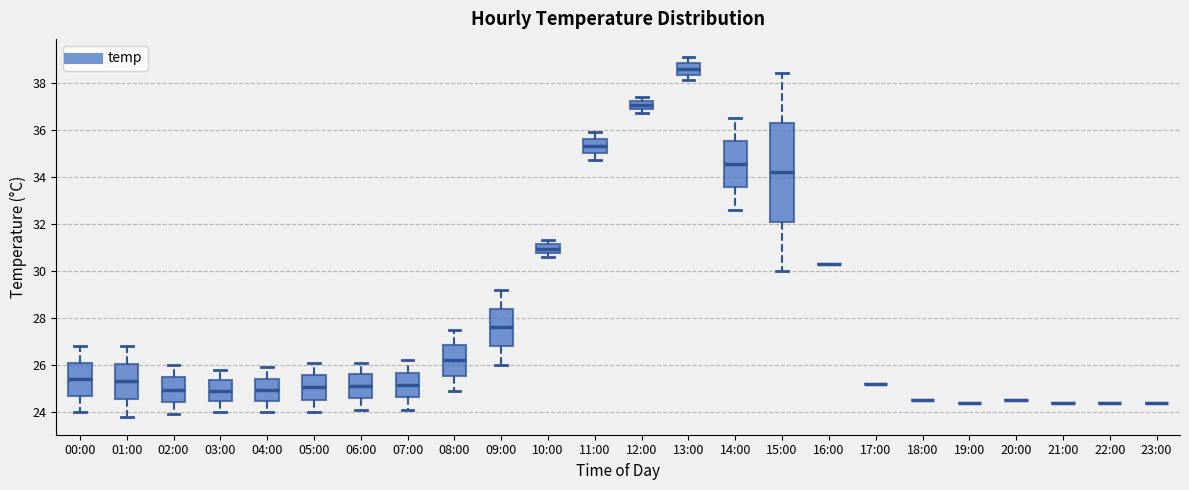

Reading left to right, transcribe this box plot: for each box, give where its median line is, the range the box spans, and where its two whiskers end, as read against the y-axis. The values are not printed on the chart, so give them approximately, as read against the axis.

00:00: median 25.4, box 24.8 to 26.2, whiskers 24.0 to 26.8
01:00: median 25.4, box 24.6 to 26.0, whiskers 23.8 to 26.8
02:00: median 25.0, box 24.4 to 25.4, whiskers 24.0 to 26.0
03:00: median 25.0, box 24.4 to 25.4, whiskers 24.0 to 25.8
04:00: median 25.0, box 24.4 to 25.4, whiskers 24.0 to 26.0
05:00: median 25.0, box 24.6 to 25.6, whiskers 24.0 to 26.2
06:00: median 25.2, box 24.6 to 25.6, whiskers 24.2 to 26.2
07:00: median 25.2, box 24.6 to 25.6, whiskers 24.2 to 26.2
08:00: median 26.2, box 25.6 to 26.8, whiskers 25.0 to 27.6
09:00: median 27.6, box 26.8 to 28.4, whiskers 26.0 to 29.2
10:00: median 31.0, box 30.8 to 31.2, whiskers 30.6 to 31.4
11:00: median 35.4, box 35.0 to 35.6, whiskers 34.8 to 36.0
12:00: median 37.0, box 36.8 to 37.2, whiskers 36.8 (just below the box's lower edge) to 37.4
13:00: median 38.6, box 38.4 to 38.8, whiskers 38.2 to 39.2
14:00: median 34.6, box 33.6 to 35.6, whiskers 32.6 to 36.6
15:00: median 34.2, box 32.2 to 36.4, whiskers 30.0 to 38.4
16:00: box collapsed to a line at 30.4, whiskers 30.4 to 30.4
17:00: box collapsed to a line at 25.2, whiskers 25.2 to 25.2
18:00: box collapsed to a line at 24.6, whiskers 24.6 to 24.6
19:00: box collapsed to a line at 24.4, whiskers 24.4 to 24.4
20:00: box collapsed to a line at 24.6, whiskers 24.6 to 24.6
21:00: box collapsed to a line at 24.4, whiskers 24.4 to 24.4
22:00: box collapsed to a line at 24.4, whiskers 24.4 to 24.4
23:00: box collapsed to a line at 24.4, whiskers 24.4 to 24.4